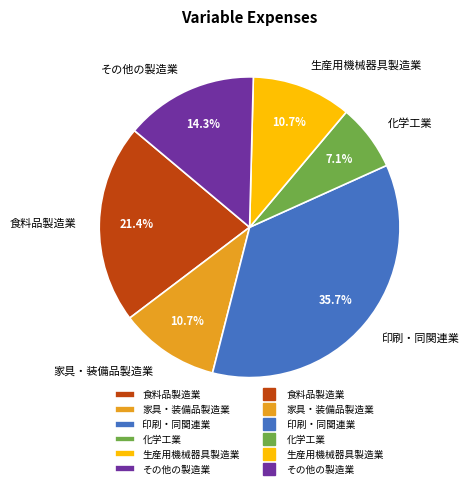

Between 印刷・同関連業 and 家具・装備品製造業, which is larger?

印刷・同関連業